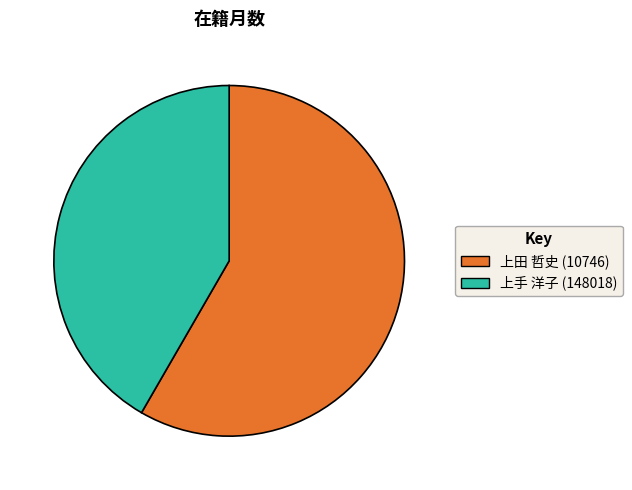

What is the smallest slice in the pie chart?

上手 洋子 (148018)